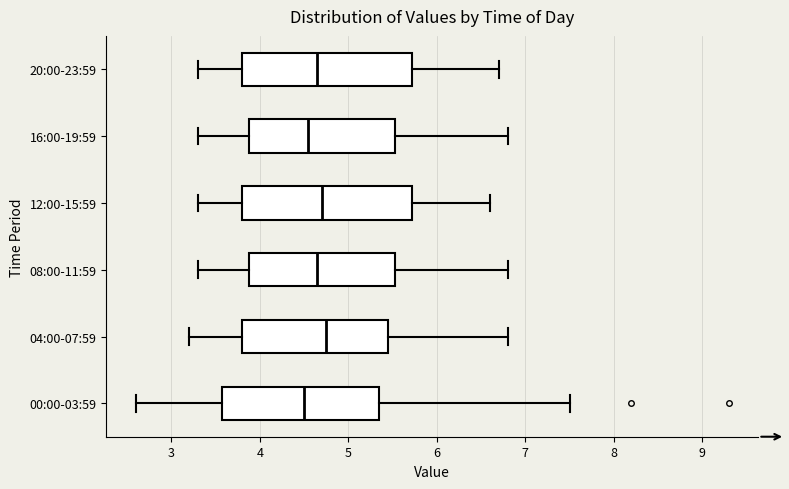

Reading bottom to top, transcribe this box plot: for each box, give where its median line is, the range the box spans, and where its two whiskers end, as read against the x-axis. The values are not printed on the chart, so give them approximately, as read against the axis.

00:00-03:59: median 4.5, box 3.6 to 5.4, whiskers 2.6 to 7.5
04:00-07:59: median 4.8, box 3.8 to 5.5, whiskers 3.2 to 6.8
08:00-11:59: median 4.7, box 3.9 to 5.5, whiskers 3.3 to 6.8
12:00-15:59: median 4.7, box 3.8 to 5.7, whiskers 3.3 to 6.6
16:00-19:59: median 4.6, box 3.9 to 5.5, whiskers 3.3 to 6.8
20:00-23:59: median 4.7, box 3.8 to 5.7, whiskers 3.3 to 6.7